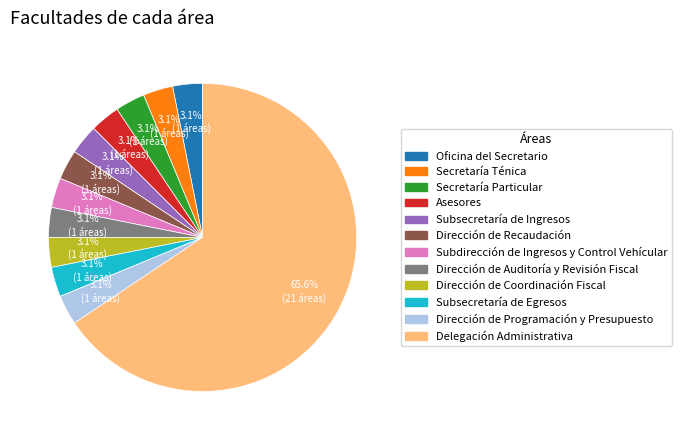

Does Delegación Administrativa account for over 50% of the chart?

Yes